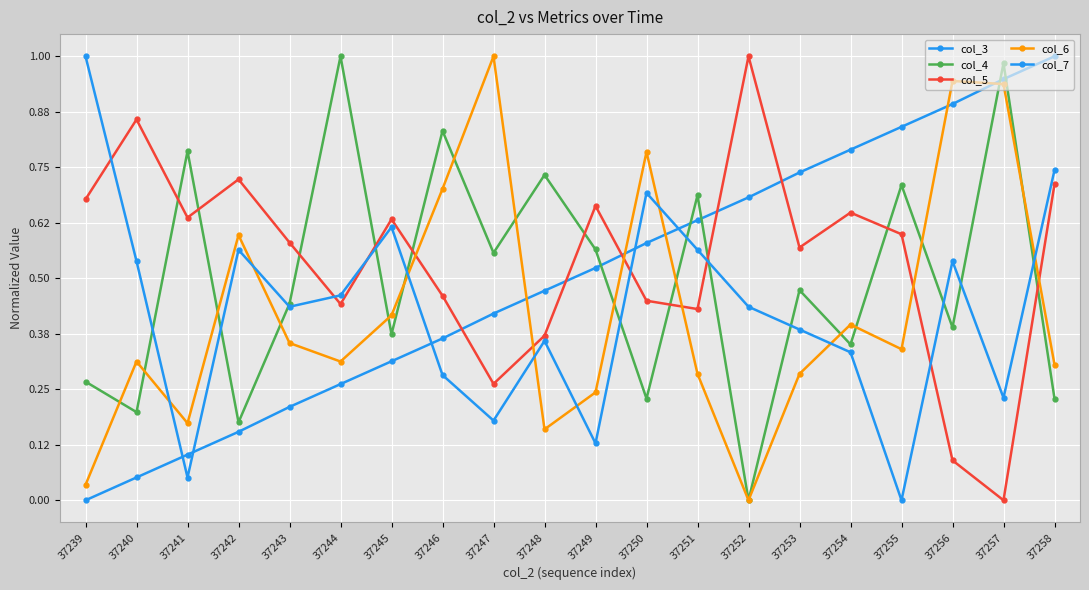

How many data points in col_3 are above 0?

19